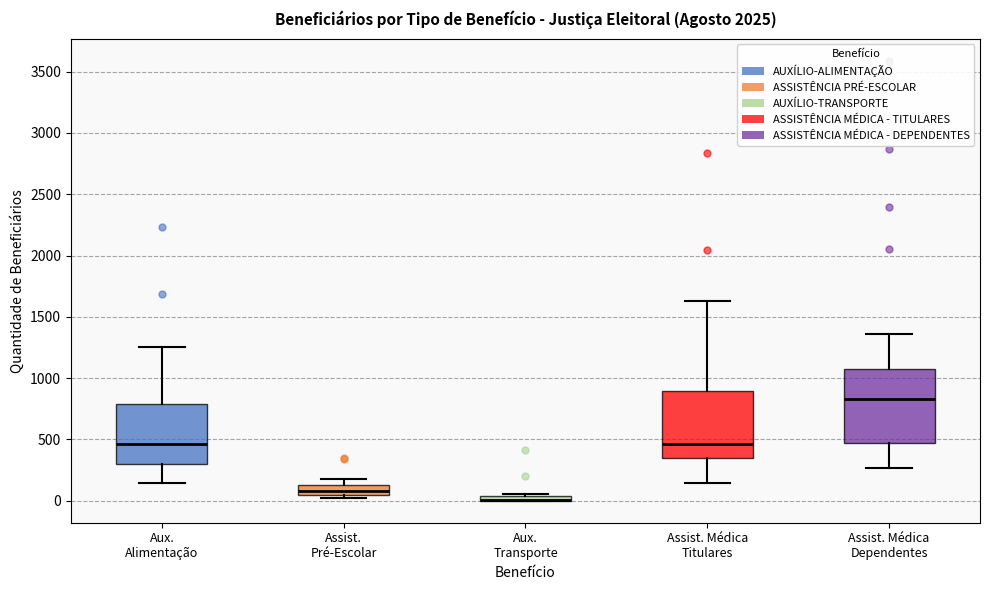

Comparing the boxes themselves (not the whiskers), which one is the tallest?

Assist. Médica Dependentes